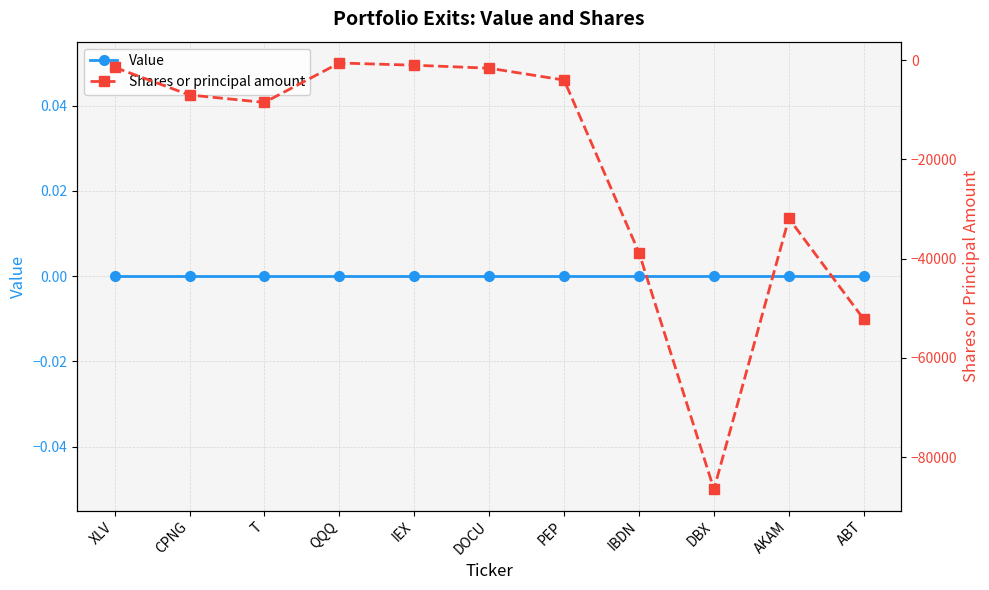

The Value series shows 0 at CPNG. True or false?

True